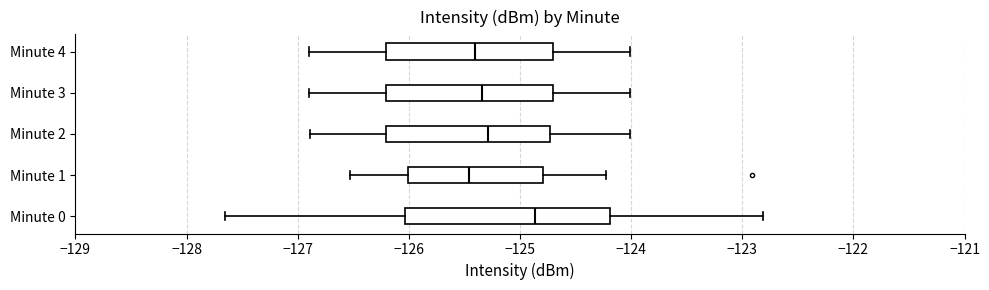

Which box's median line is the furthest to the right?

Minute 0